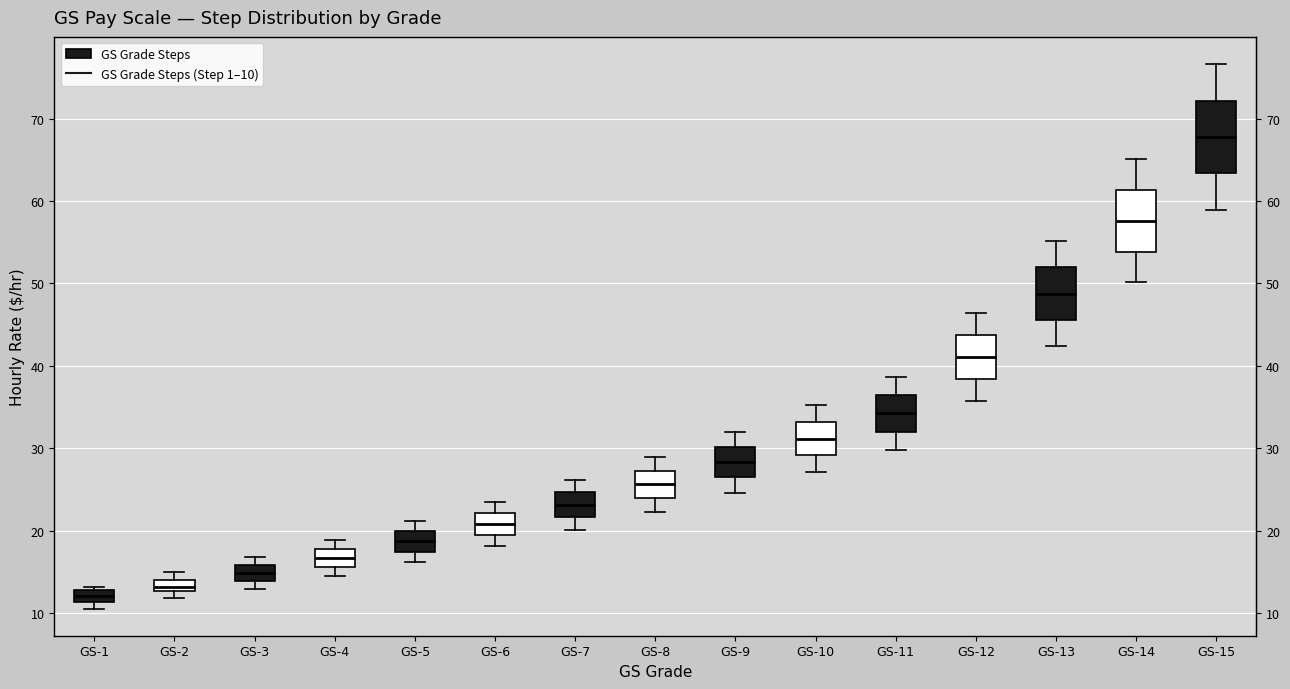

Which box has the lowest median line?

GS-1